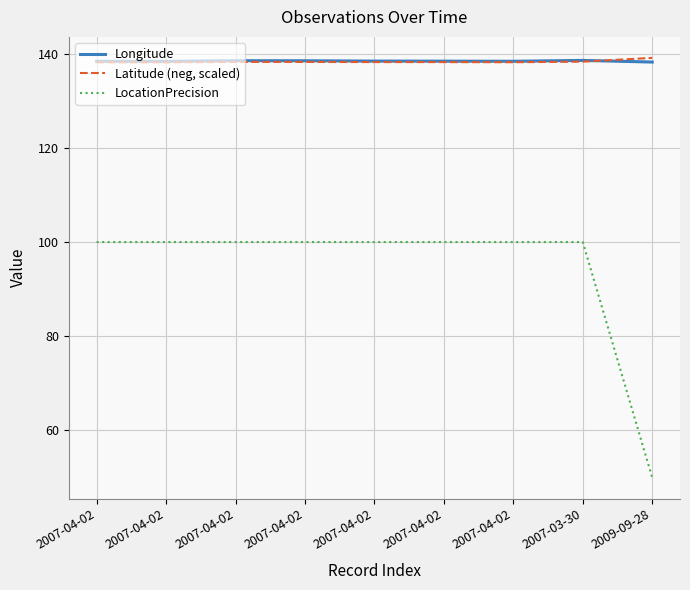

What is the label of the 2nd point from the right?

2007-03-30